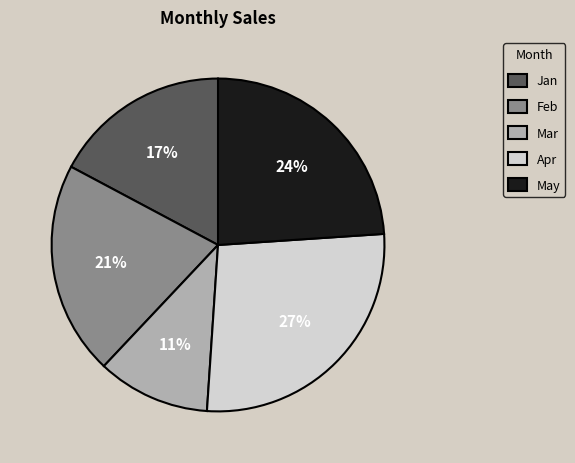

How many slices are in this pie chart?

5